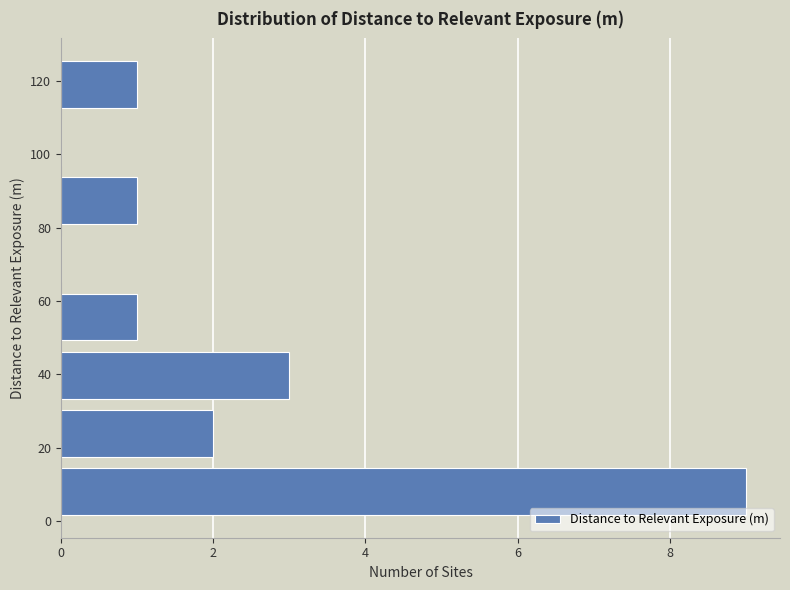

Which range on the y-axis has the longest bar?

0 to 16